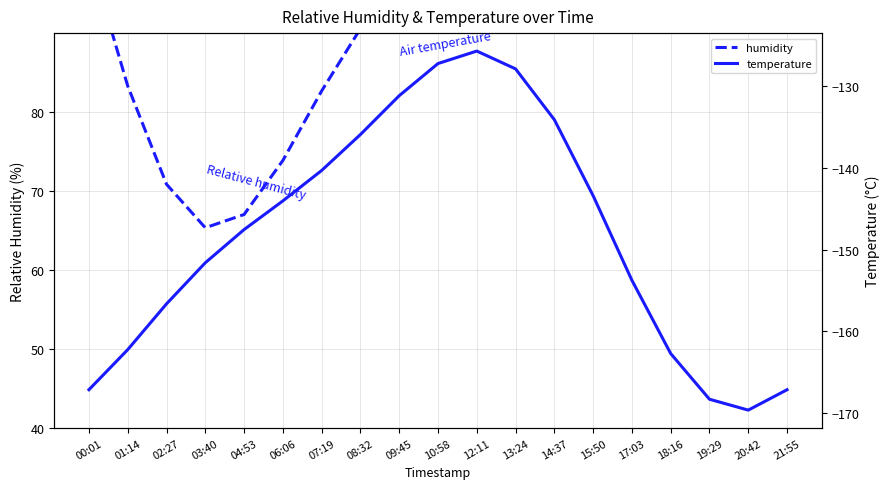

What is the label of the 9th point from the right?

12:11